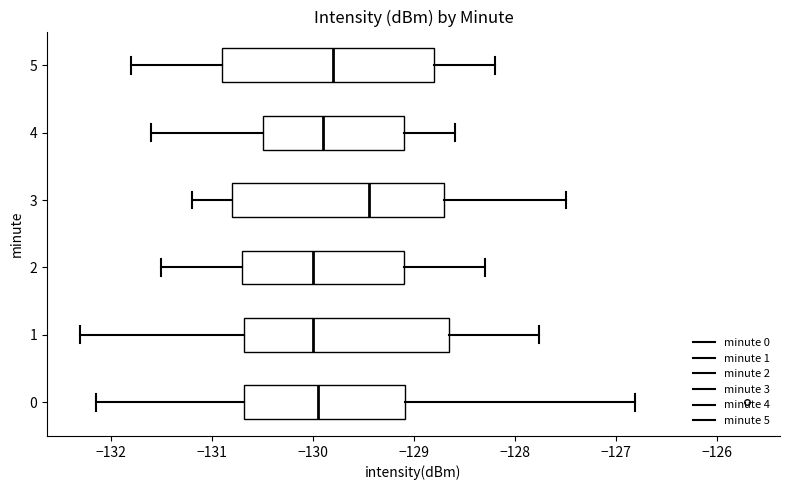

Reading bottom to top, read every box against the x-axis: the position of its median line, the range the box covers, and the ends of its whiskers. The values are not printed on the chart, so give them approximately, as read against the axis.

0: median -129.9, box -130.7 to -129.1, whiskers -132.1 to -126.8
1: median -130.0, box -130.7 to -128.7, whiskers -132.3 to -127.8
2: median -130.0, box -130.7 to -129.1, whiskers -131.5 to -128.3
3: median -129.4, box -130.8 to -128.7, whiskers -131.2 to -127.5
4: median -129.9, box -130.5 to -129.1, whiskers -131.6 to -128.6
5: median -129.8, box -130.9 to -128.8, whiskers -131.8 to -128.2